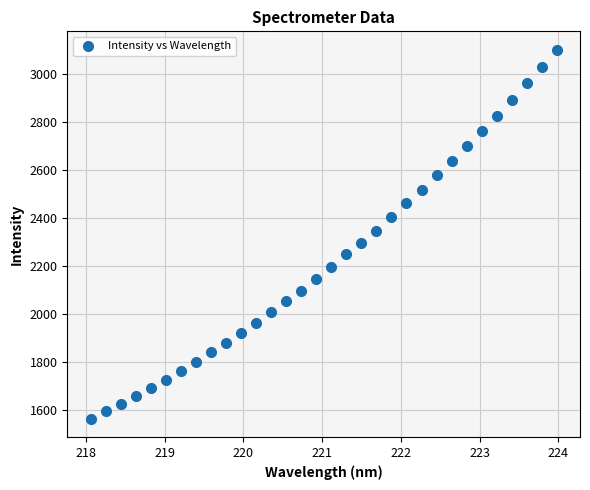

What is the range of X values (max minus min)?

5.9